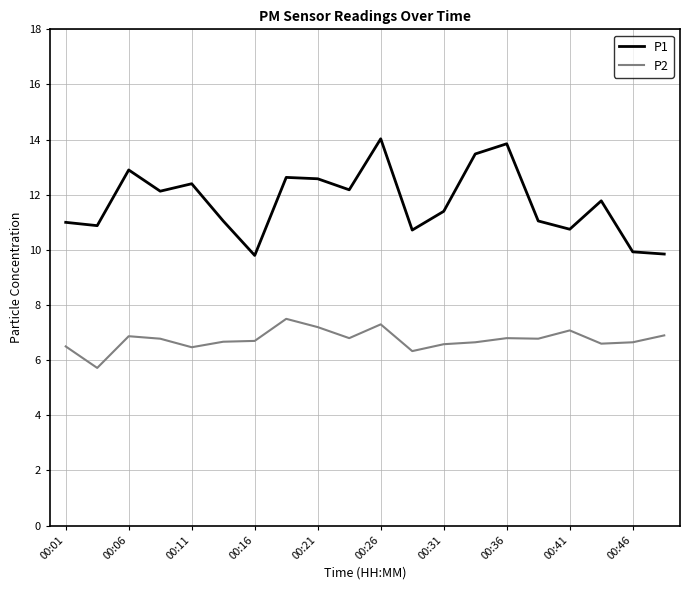

In P2, how many points are lower than both neighbors (excluding endpoints)?

6